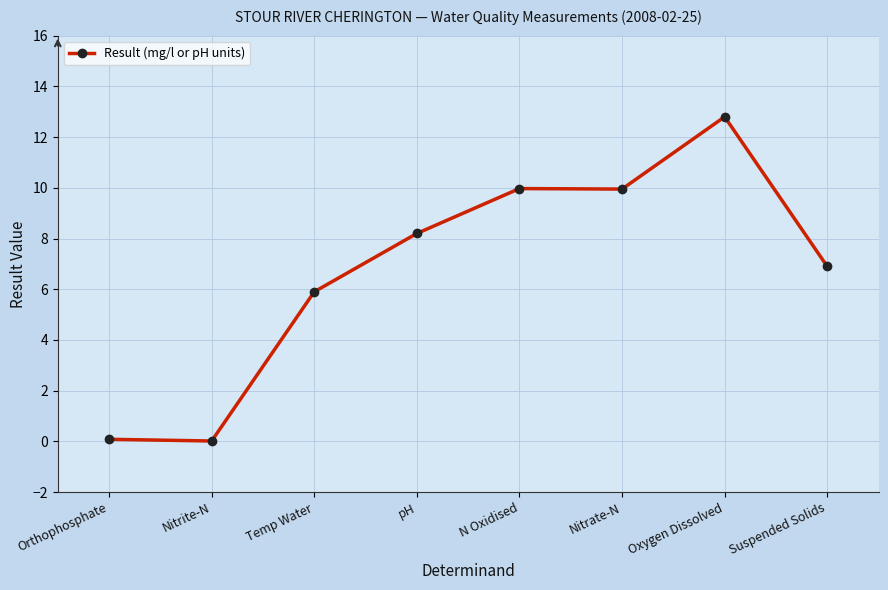

What is the difference between the maximum and second lowest values?

12.7